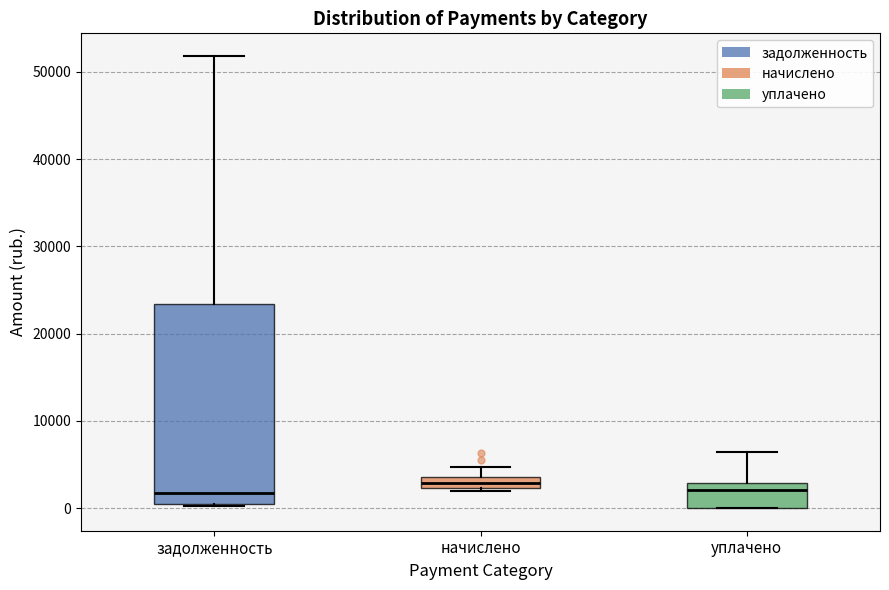

Where does the median line of the box for уплачено sit on the y-axis? The values are not printed on the chart, so give them approximately, as read against the axis.

2000